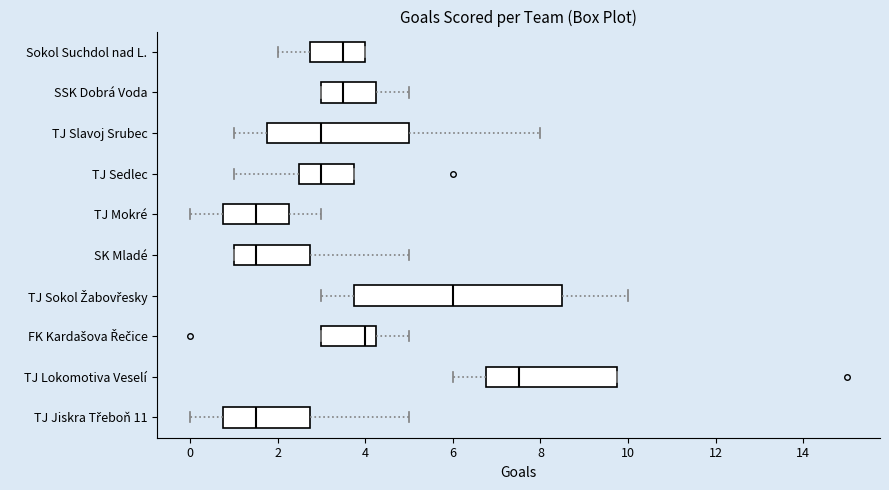

Reading bottom to top, transcribe this box plot: for each box, give where its median line is, the range the box spans, and where its two whiskers end, as read against the x-axis. The values are not printed on the chart, so give them approximately, as read against the axis.

TJ Jiskra Třeboň 11: median 1.6, box 0.8 to 2.8, whiskers 0.0 to 5.0
TJ Lokomotiva Veselí: median 7.6, box 6.8 to 9.8, whiskers 6.0 to 9.8
FK Kardašova Řečice: median 4.0, box 3.0 to 4.2, whiskers 3.0 to 5.0
TJ Sokol Žabovřesky: median 6.0, box 3.8 to 8.6, whiskers 3.0 to 10.0
SK Mladé: median 1.6, box 1.0 to 2.8, whiskers 1.0 to 5.0
TJ Mokré: median 1.6, box 0.8 to 2.2, whiskers 0.0 to 3.0
TJ Sedlec: median 3.0, box 2.6 to 3.8, whiskers 1.0 to 3.8
TJ Slavoj Srubec: median 3.0, box 1.8 to 5.0, whiskers 1.0 to 8.0
SSK Dobrá Voda: median 3.6, box 3.0 to 4.2, whiskers 3.0 to 5.0
Sokol Suchdol nad L.: median 3.6, box 2.8 to 4.0, whiskers 2.0 to 4.0